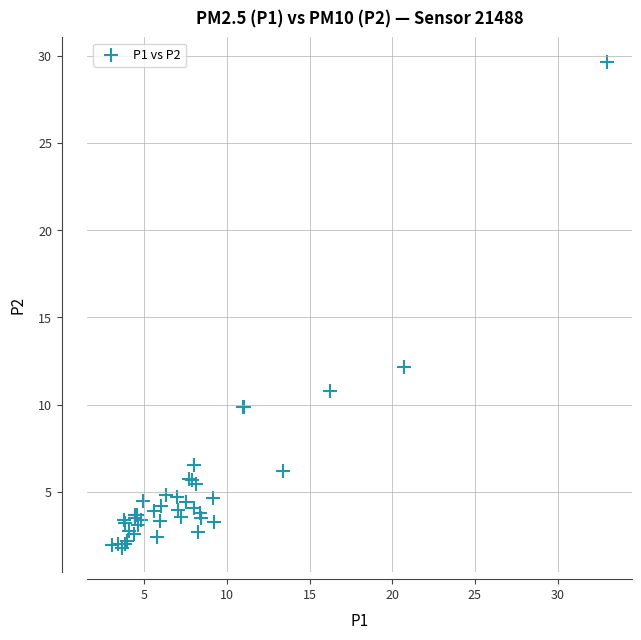

What Y value in the scatter plot is closest to 15?

12.2